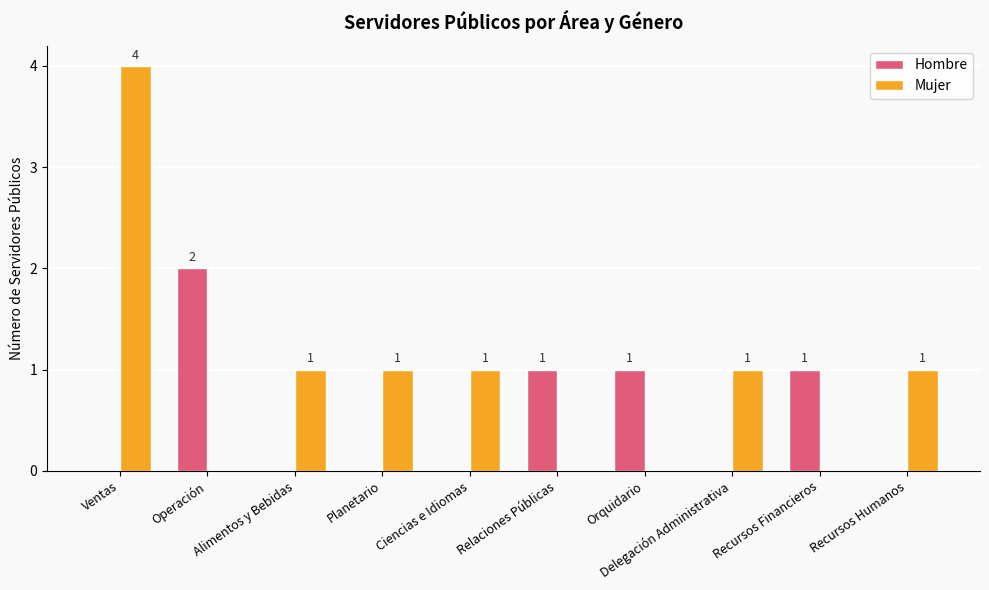

How many Hombre values are between 0 and 1?

9